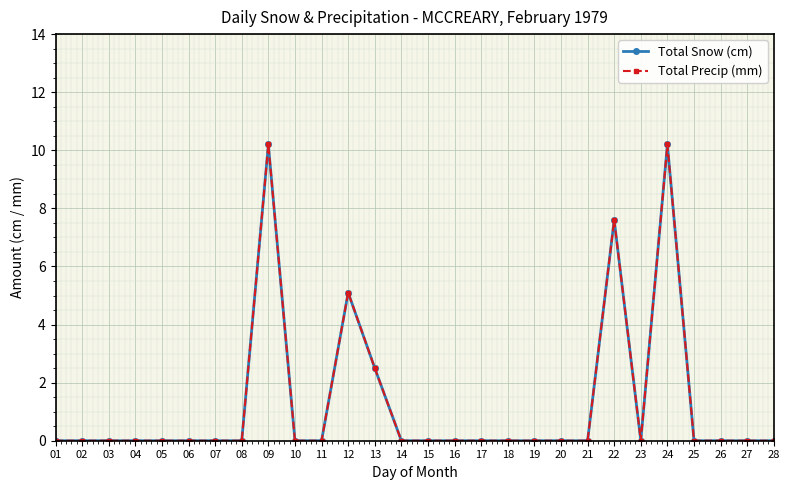

Does the chart have visible grid lines?

Yes